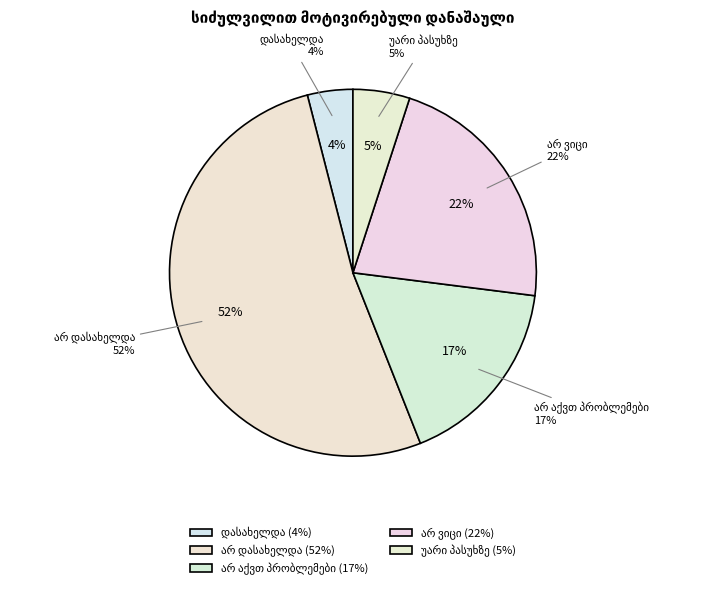

The არ აქვთ პრობლემები slice represents 3% of the pie. True or false?

False